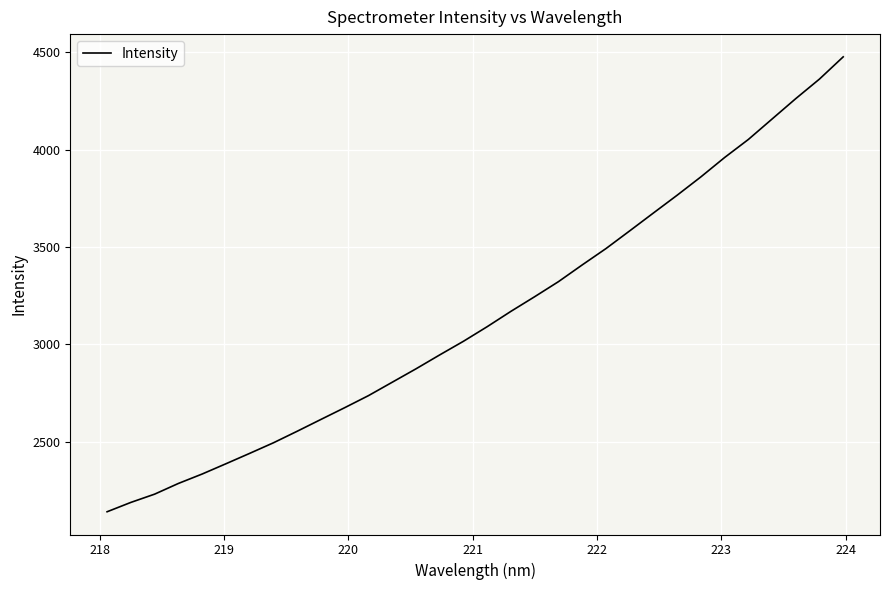

What is the difference between the maximum and minimum values?

2334.7